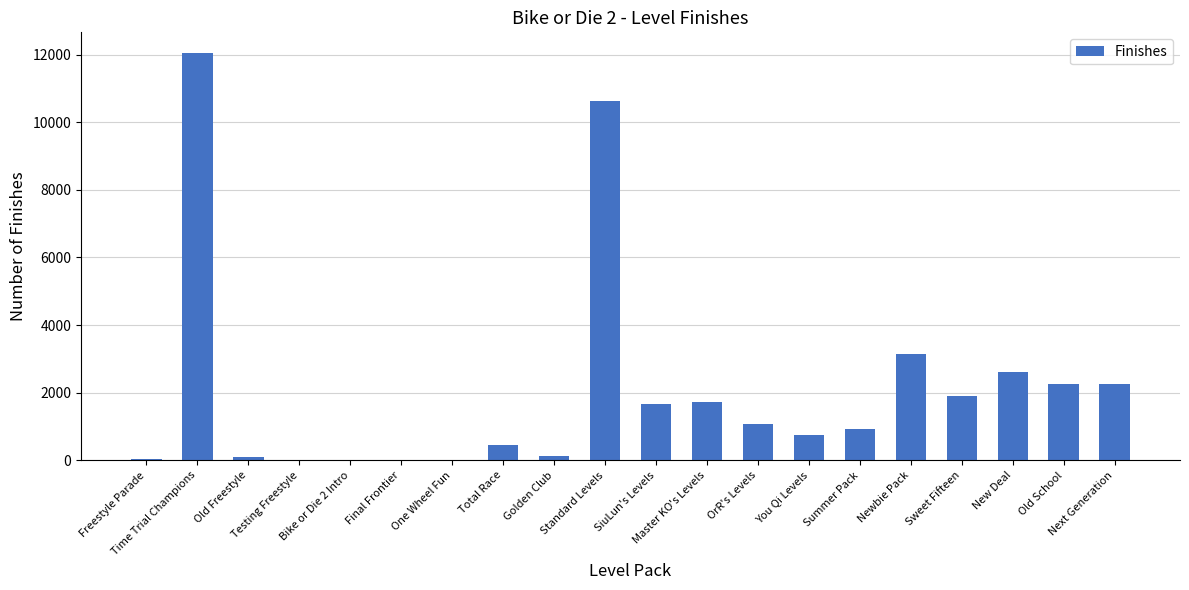

What is the maximum value shown in the chart?

12053